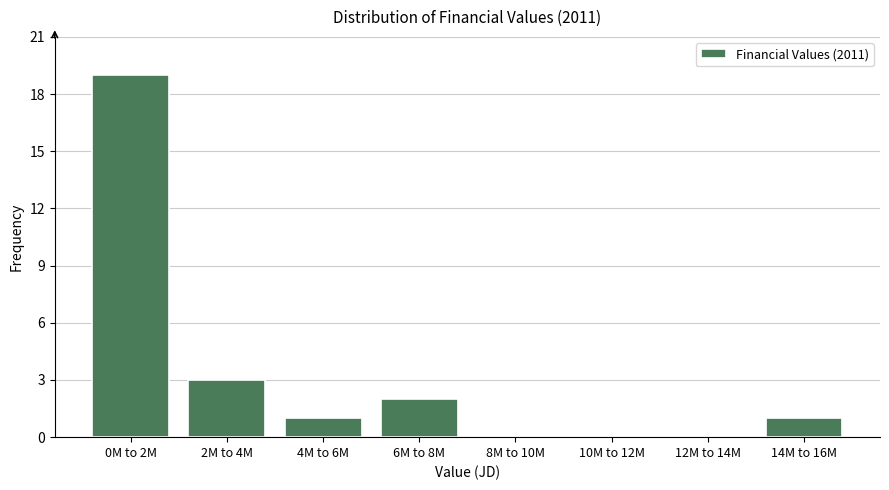

Reading left to right, list all the values displayed in this chart.

0M to 2M=19	2M to 4M=3	4M to 6M=1	6M to 8M=2	8M to 10M=0	10M to 12M=0	12M to 14M=0	14M to 16M=1